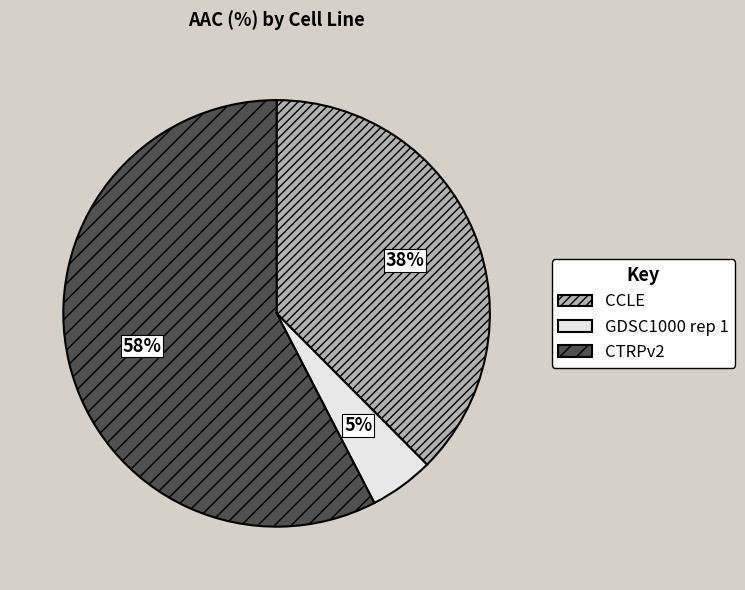

To the nearest percent, what is the average slice percentage?

33%